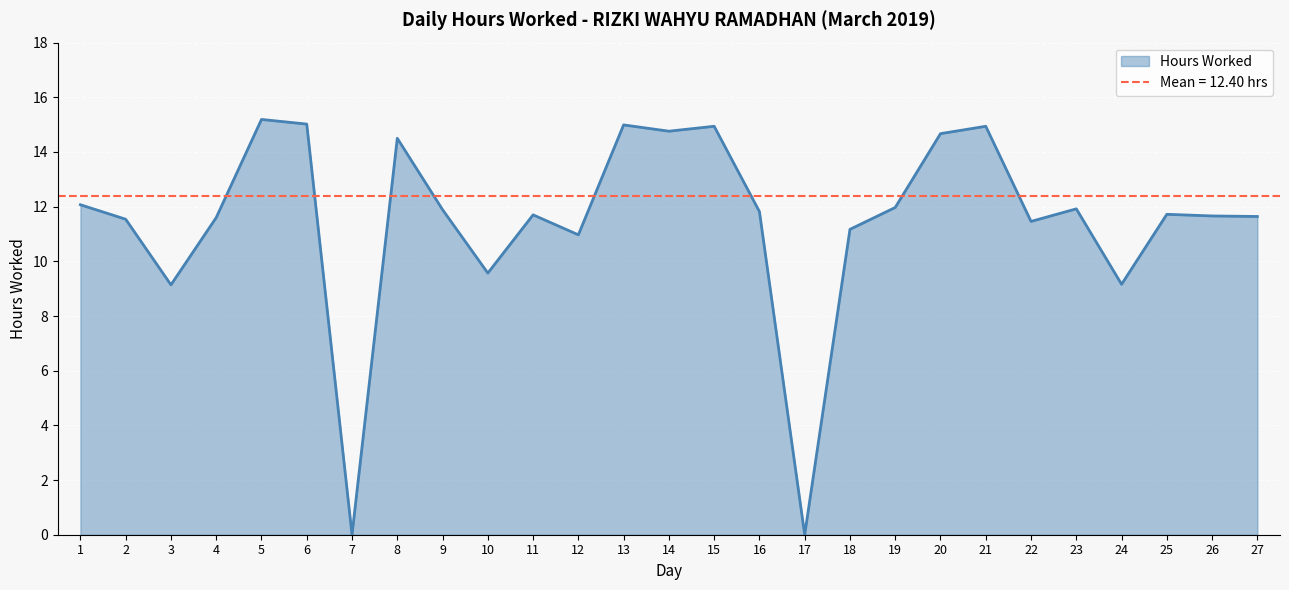

Rank the categories by value from lowest to highest.

7, 17, 3, 24, 10, 12, 18, 22, 2, 4, 27, 26, 11, 25, 16, 9, 23, 19, 1, 8, 20, 14, 15, 21, 13, 6, 5